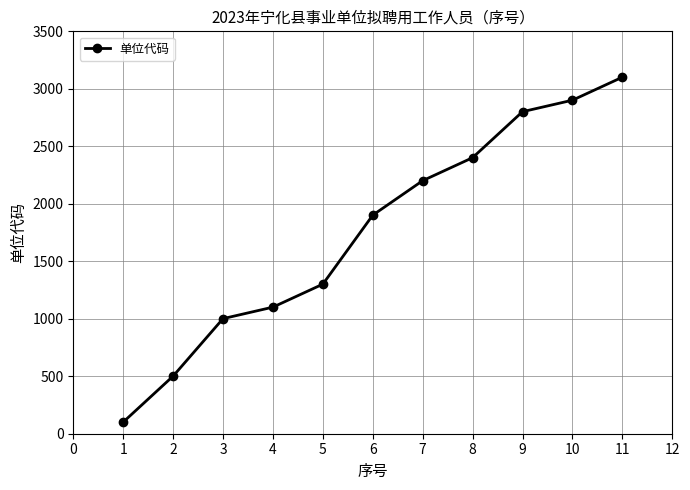

Reading right to left, extract all data points from this chart.

11=3101	10=2901	9=2801	8=2401	7=2201	6=1901	5=1301	4=1101	3=1001	2=501	1=101